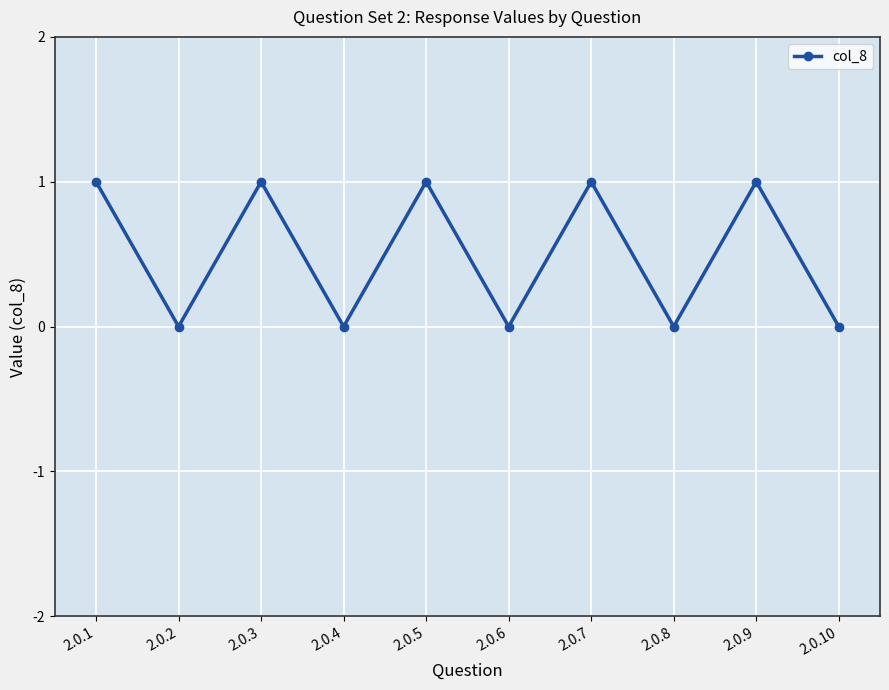

Which has a higher value, 2.0.10 or 2.0.9?

2.0.9